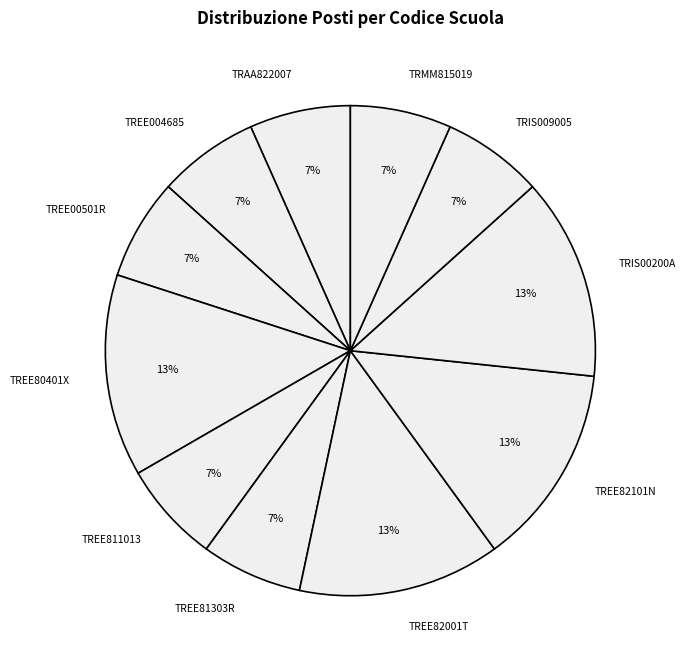

True or false: TRAA822007 accounts for 7% of the total.

True